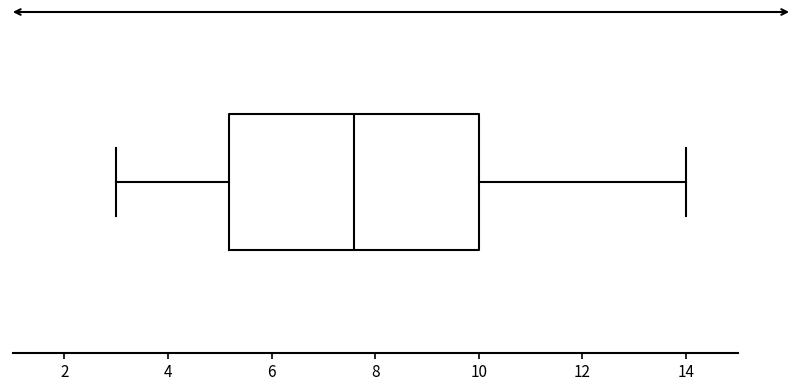

Where does the left whisker of the box end on the x-axis? The values are not printed on the chart, so give them approximately, as read against the axis.

3.0